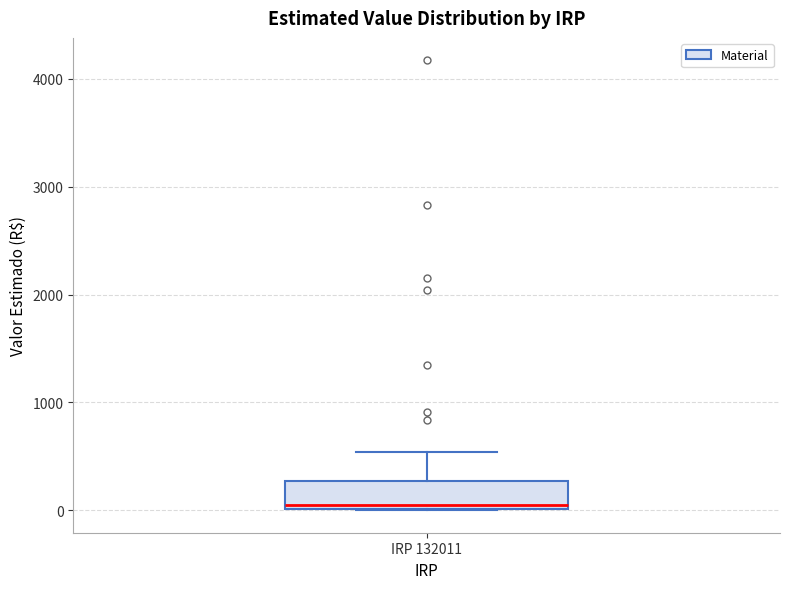

Read this box plot against the y-axis: the position of the median line, the range covered by the box, and the ends of both whiskers. The values are not printed on the chart, so give them approximately, as read against the axis.

median 0 (just above the box's lower edge), box 0 to 300, whiskers 0 to 500